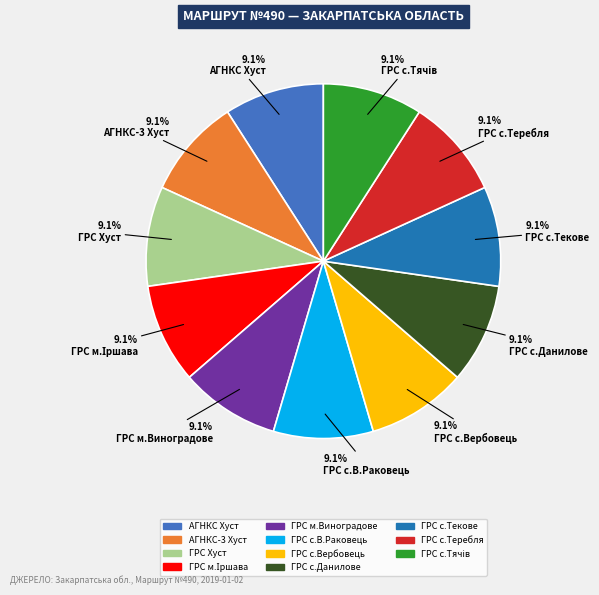

What is the ratio of the value at АГНКС-3 Хуст to the value at ГРС с.Вербовець?

1.0